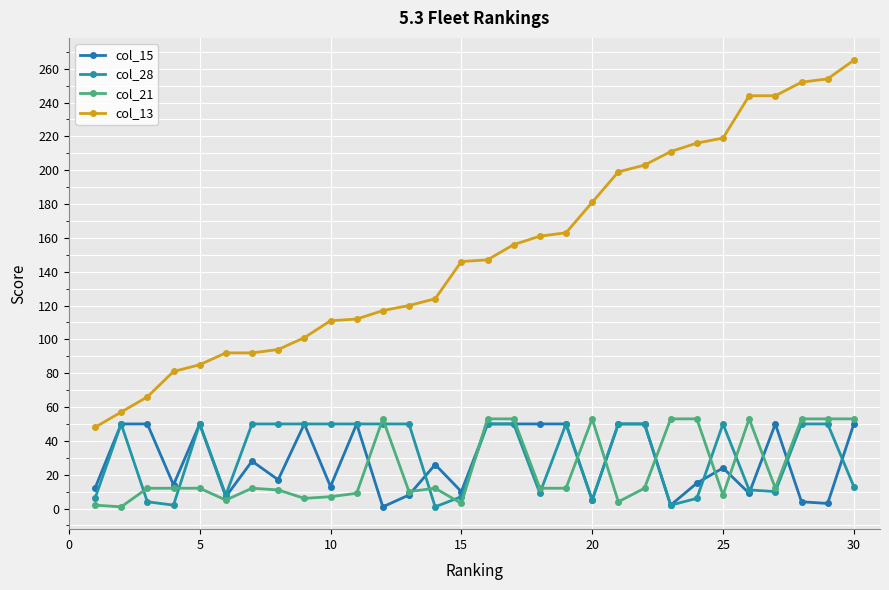

What is the maximum value shown in the chart?

265